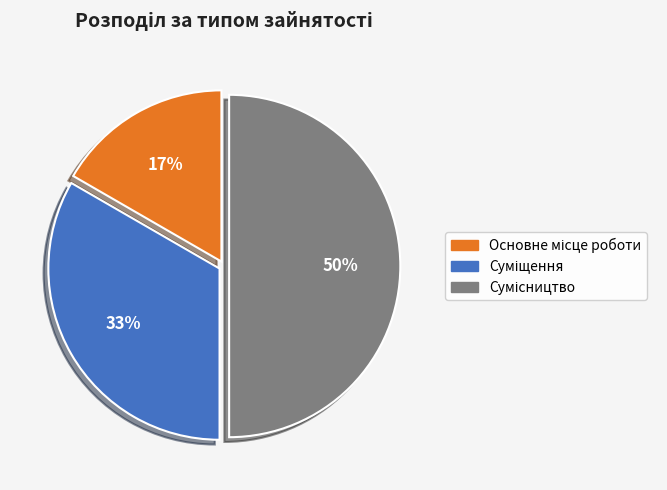

To the nearest percent, what is the difference between the largest and smallest slice percentages?

33%